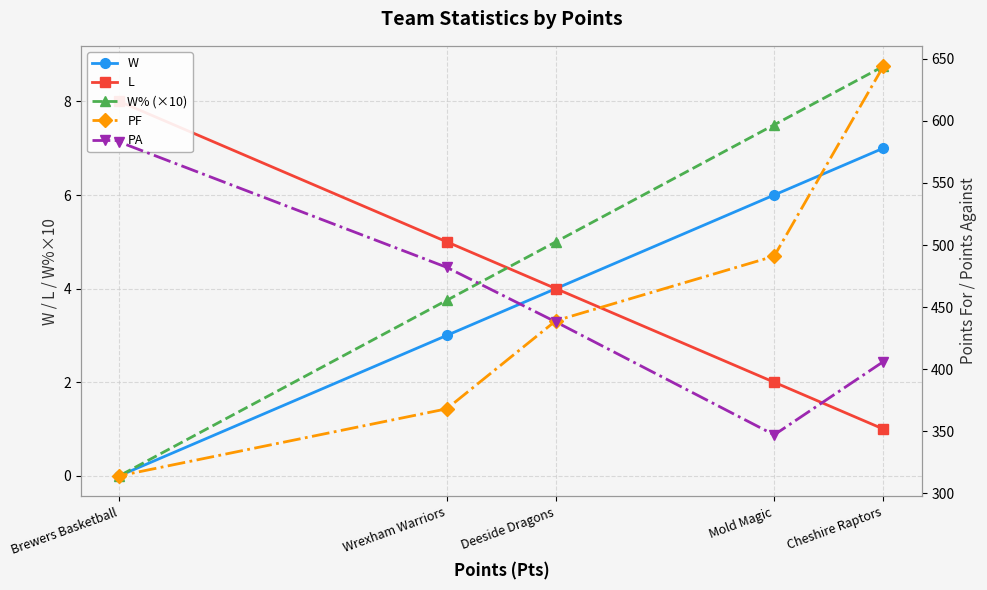

Which category has the highest value across all series?

Cheshire Raptors